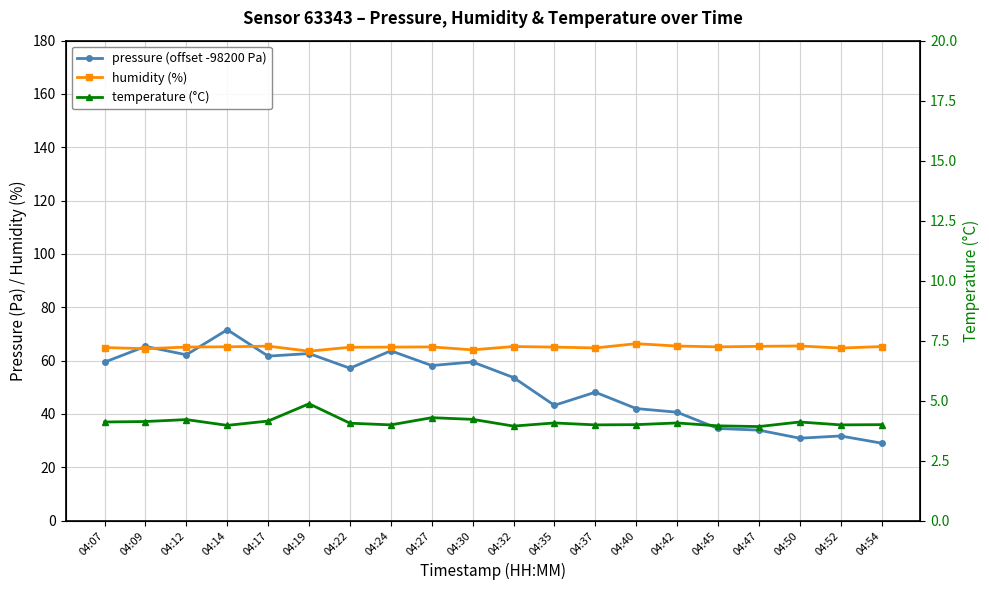

Does the chart display data point markers on the line(s)?

Yes